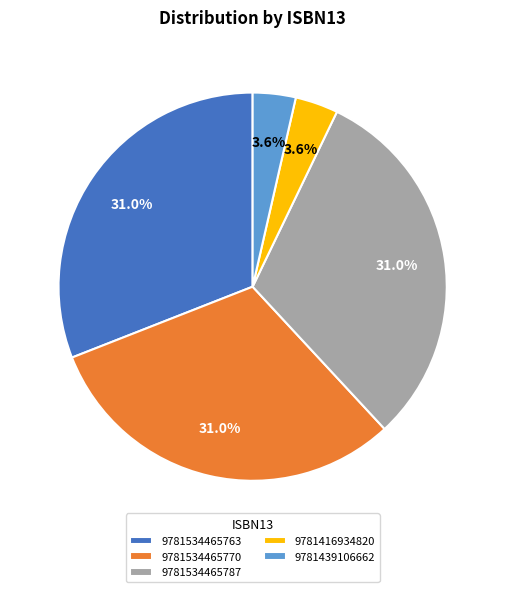

How many segments does this pie chart have?

5